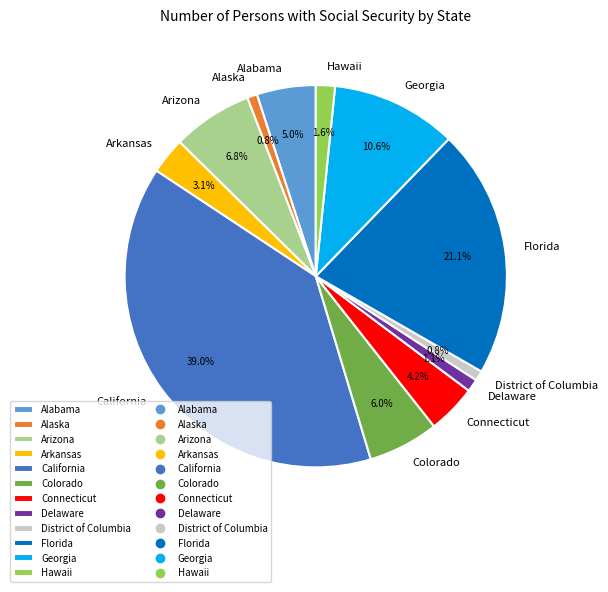

How many segments does this pie chart have?

12